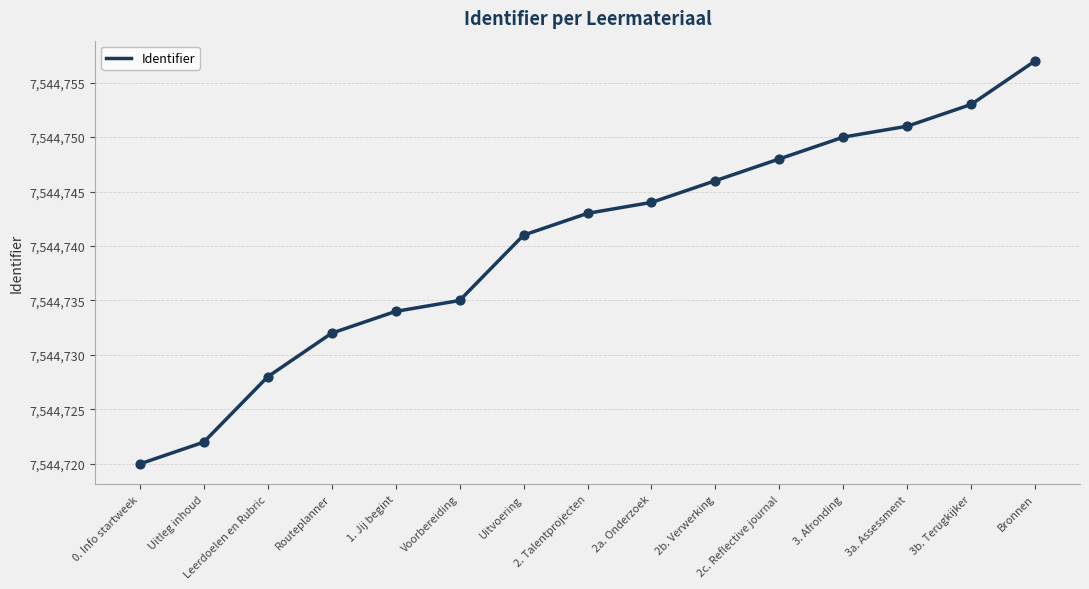

What is the change in value from Voorbereiding to 2b. Verwerking?

+11